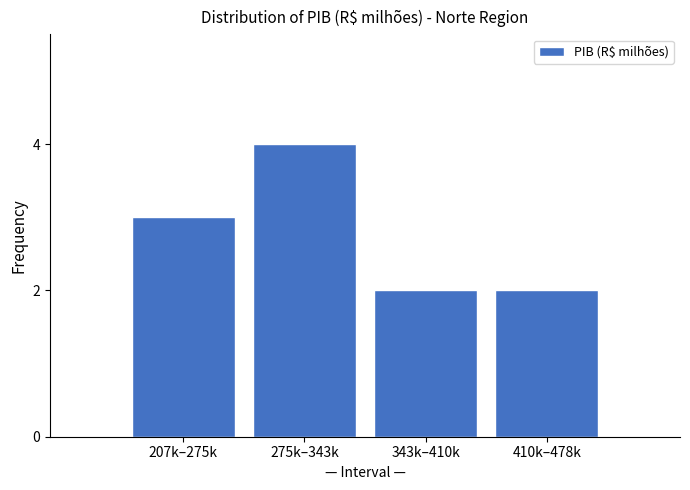

Reading left to right, list all the values displayed in this chart.

3	4	2	2